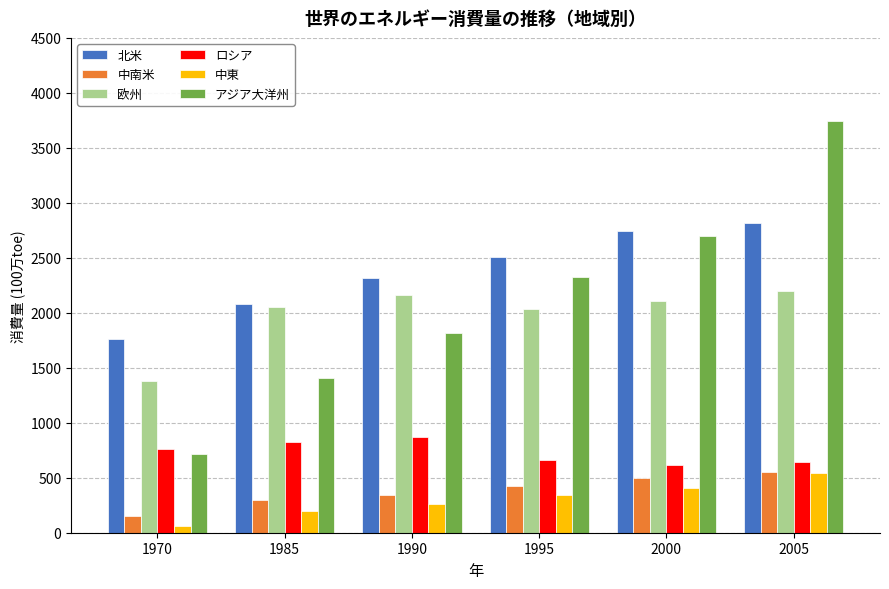

Which label corresponds to the largest value in the chart?

2005